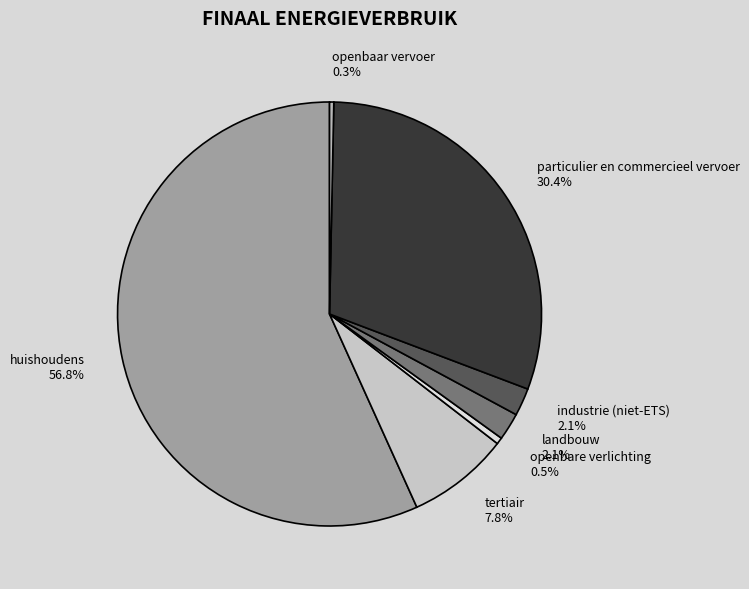

What portion of the pie excludes particulier en commercieel vervoer?

69.6%